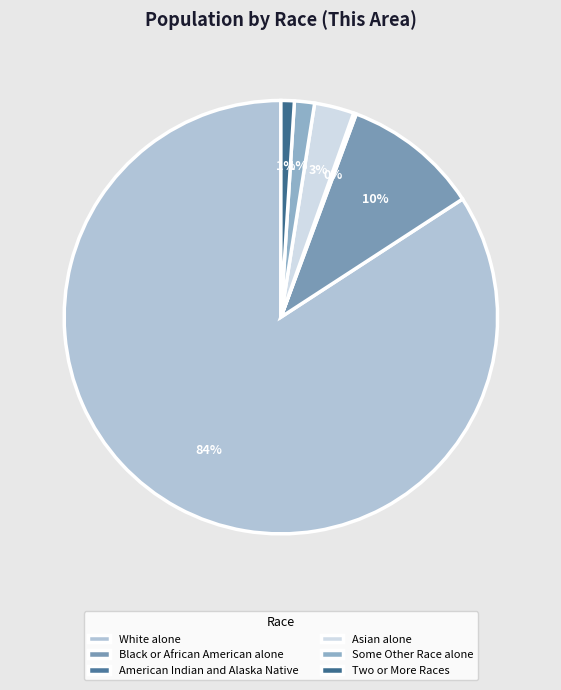

To the nearest percent, what is the combined percentage of American Indian and Alaska Native and Black or African American alone?

10%